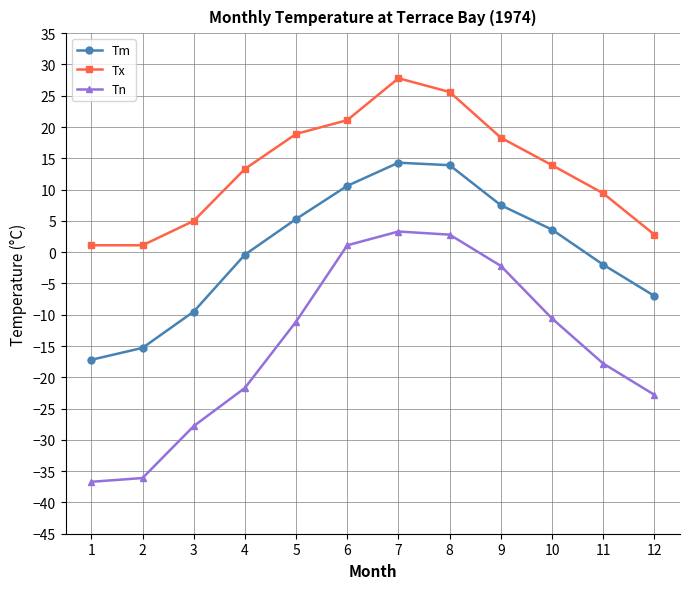

What are all the series names shown in the legend?

Tm, Tx, Tn